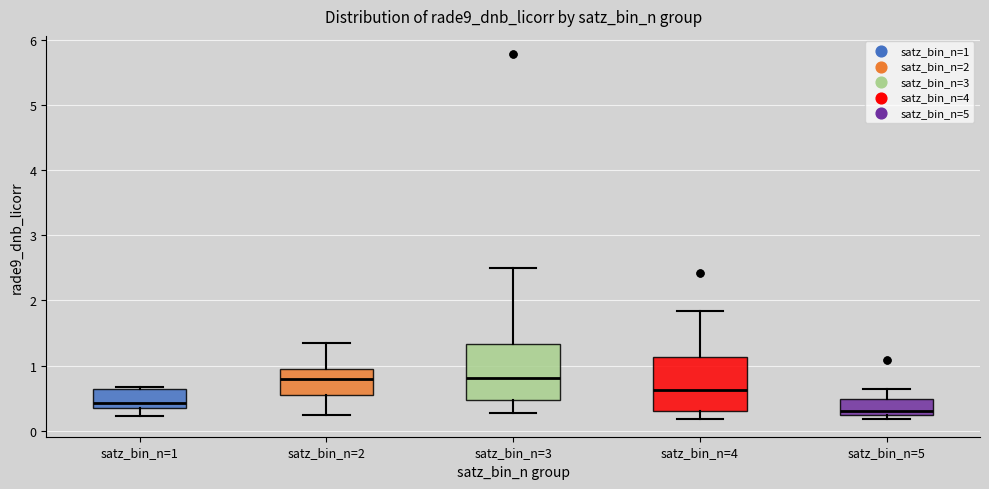

Where does the lower whisker of the box for satz_bin_n=1 end on the y-axis? The values are not printed on the chart, so give them approximately, as read against the axis.

0.2